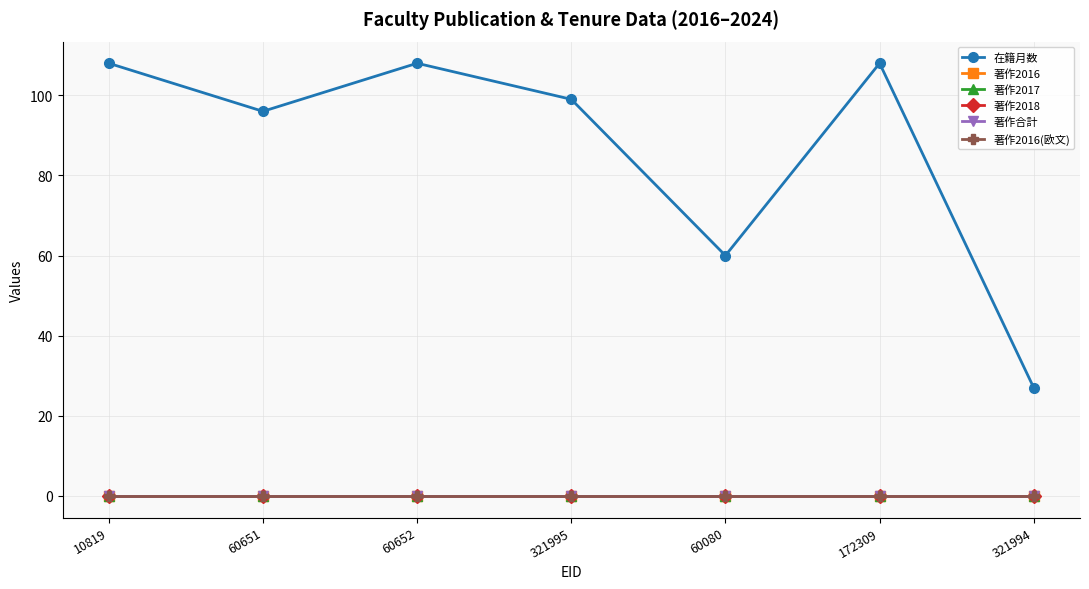

True or false: 著作2018 has a value of 0 at 60080.

True